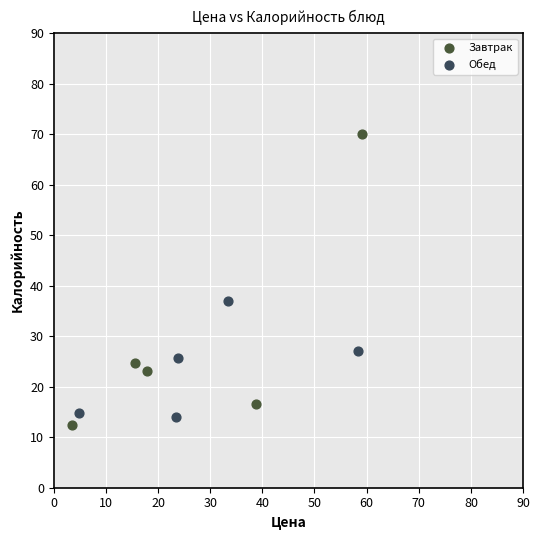

Which series reaches the maximum Y coordinate?

Завтрак